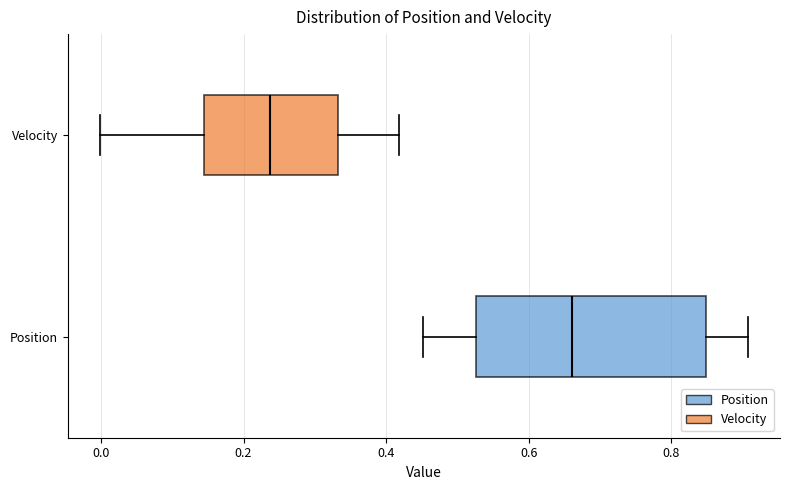

Reading bottom to top, read every box against the x-axis: the position of its median line, the range the box covers, and the ends of its whiskers. The values are not printed on the chart, so give them approximately, as read against the axis.

Position: median 0.66, box 0.52 to 0.84, whiskers 0.46 to 0.90
Velocity: median 0.24, box 0.14 to 0.34, whiskers 0.00 to 0.42